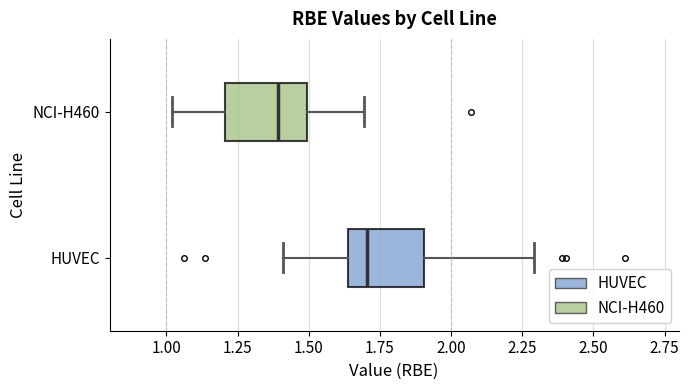

Which box's median line is the furthest to the right?

HUVEC